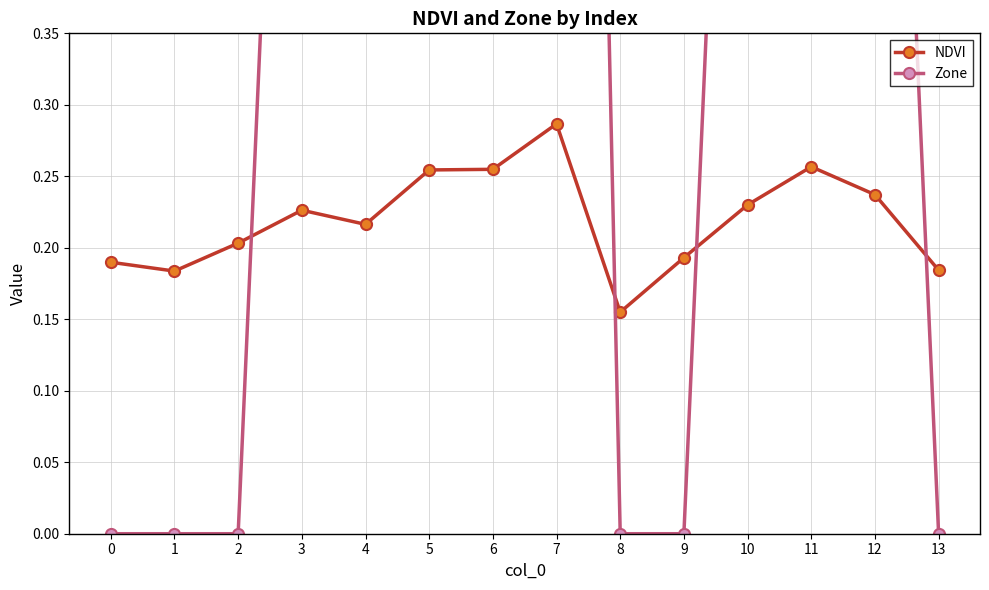

Reading left to right, extract all data points from this chart.

NDVI: 0.2	0.2	0.2	0.2	0.2	0.3	0.3	0.3	0.2	0.2	0.2	0.3	0.2	0.2
Zone: 0.0	0.0	0.0	1.0	1.0	2.0	2.0	2.0	0.0	0.0	1.0	2.0	1.0	0.0